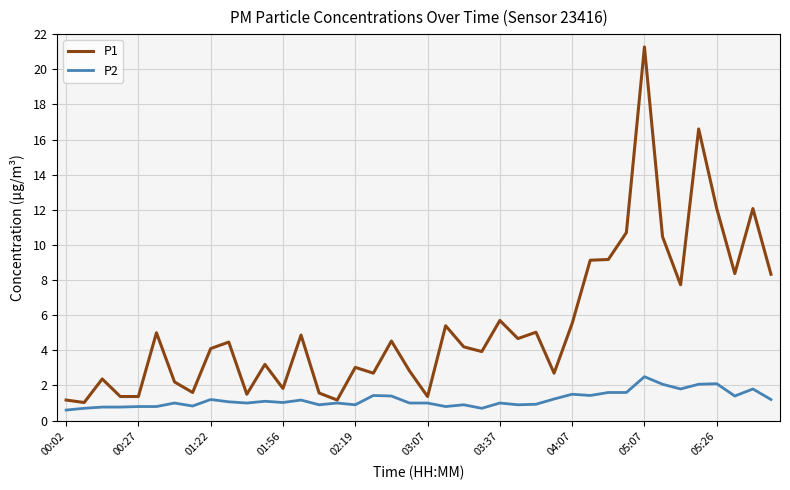

How many lines are shown in the chart?

2